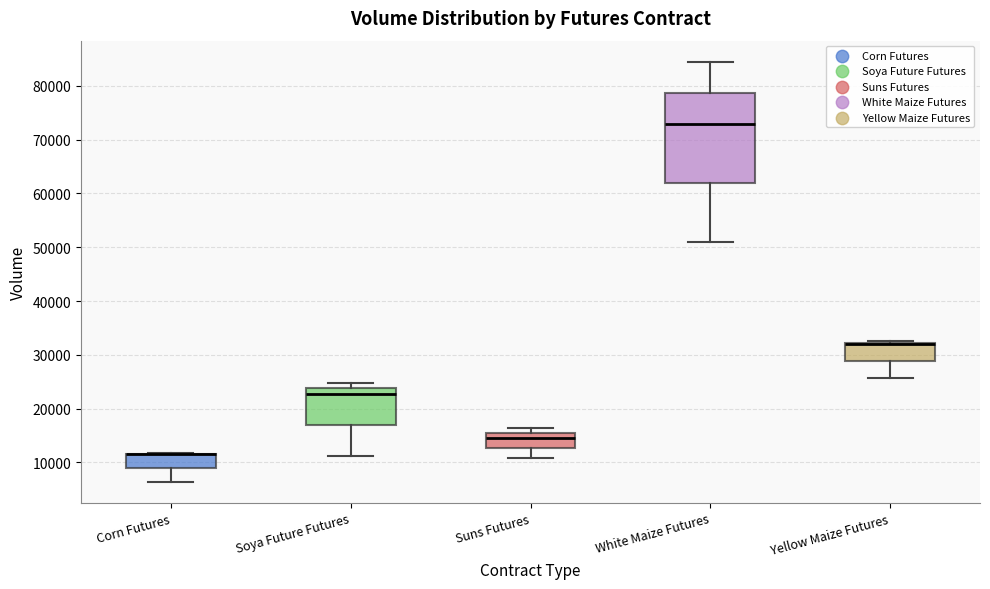

Reading left to right, transcribe this box plot: for each box, give where its median line is, the range the box spans, and where its two whiskers end, as read against the y-axis. The values are not printed on the chart, so give them approximately, as read against the axis.

Corn Futures: median 12000 (drawn on the box's upper edge), box 9000 to 12000, whiskers 6000 to 12000
Soya Future Futures: median 23000, box 17000 to 24000, whiskers 11000 to 25000
Suns Futures: median 15000, box 13000 to 16000, whiskers 11000 to 16000 (just above the box's upper edge)
White Maize Futures: median 73000, box 62000 to 79000, whiskers 51000 to 85000
Yellow Maize Futures: median 32000 (drawn on the box's upper edge), box 29000 to 32000, whiskers 26000 to 32000